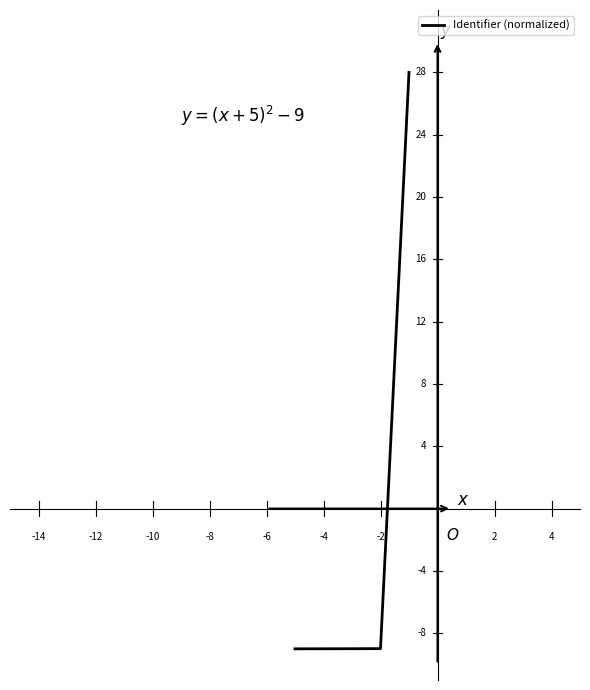

What is the minimum value shown in the chart?

-9.0